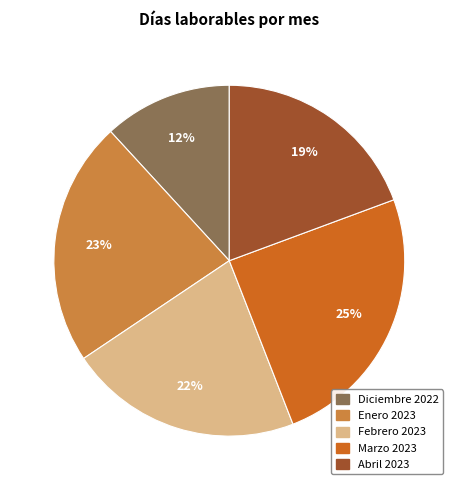

How many segments does this pie chart have?

5